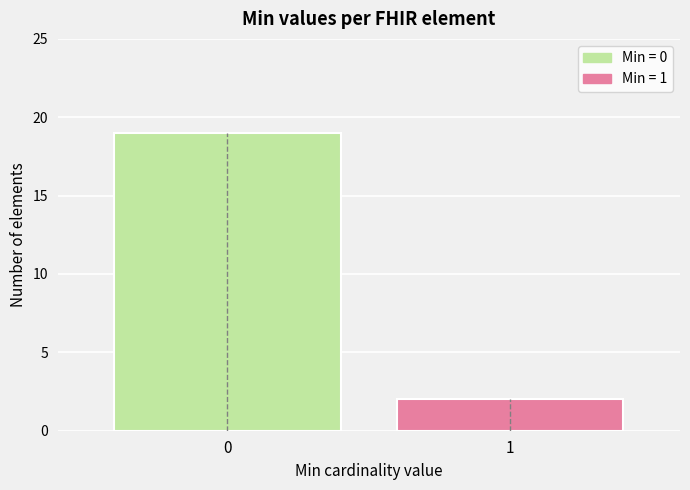

Reading right to left, extract all data points from this chart.

1=2	0=19